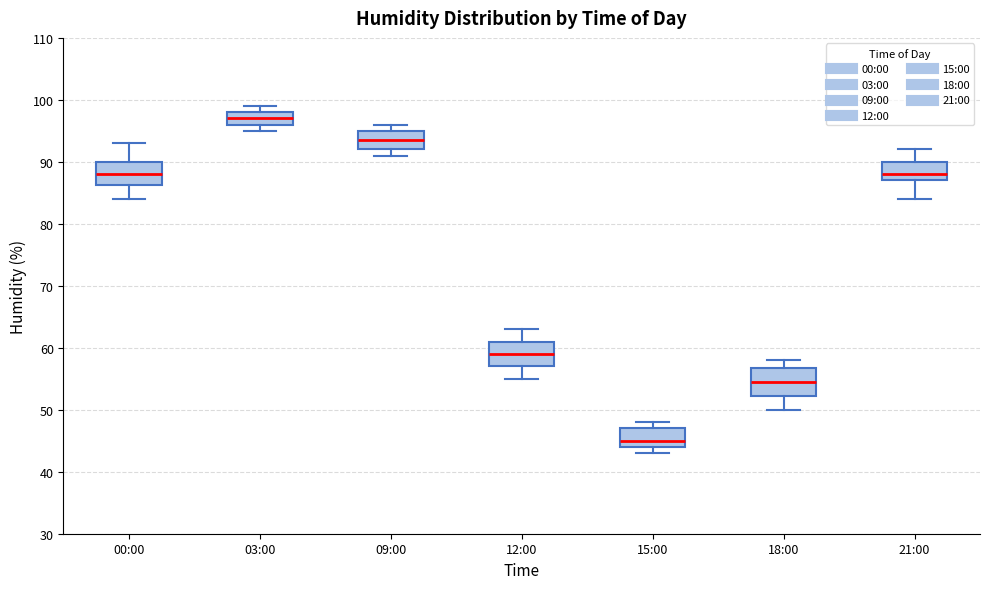

Reading left to right, transcribe this box plot: for each box, give where its median line is, the range the box spans, and where its two whiskers end, as read against the y-axis. The values are not printed on the chart, so give them approximately, as read against the axis.

00:00: median 88, box 86 to 90, whiskers 84 to 93
03:00: median 97, box 96 to 98, whiskers 95 to 99
09:00: median 94, box 92 to 95, whiskers 91 to 96
12:00: median 59, box 57 to 61, whiskers 55 to 63
15:00: median 45, box 44 to 47, whiskers 43 to 48
18:00: median 55, box 52 to 57, whiskers 50 to 58
21:00: median 88, box 87 to 90, whiskers 84 to 92